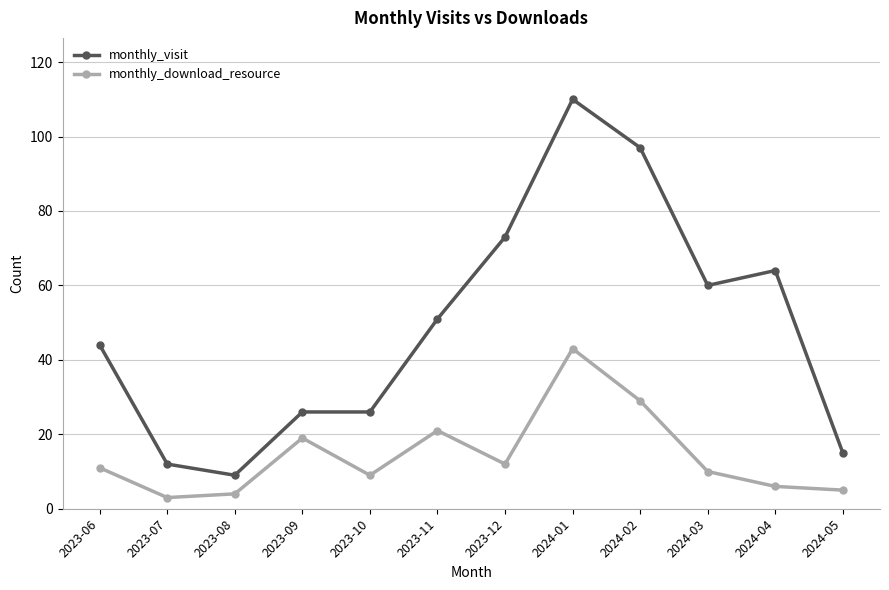

At which category does monthly_visit reach its first local valley?

2023-08